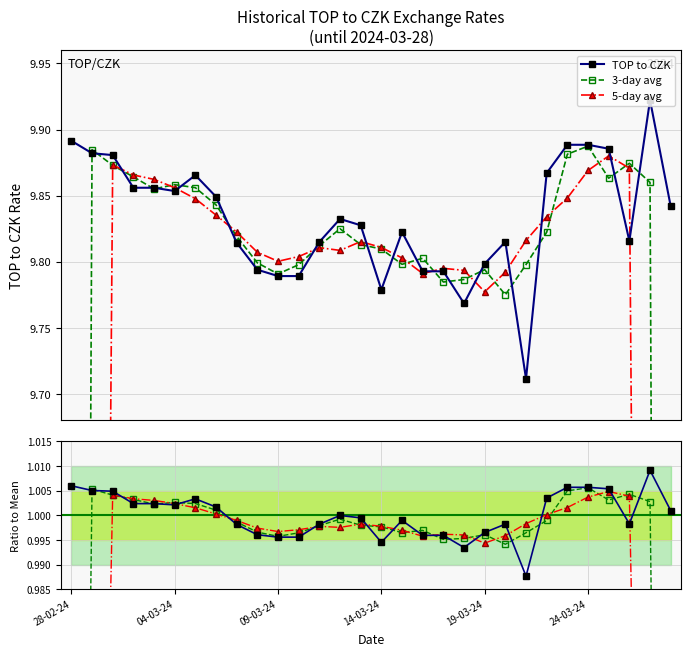

Which series has the largest total across all categories?

TOP to CZK